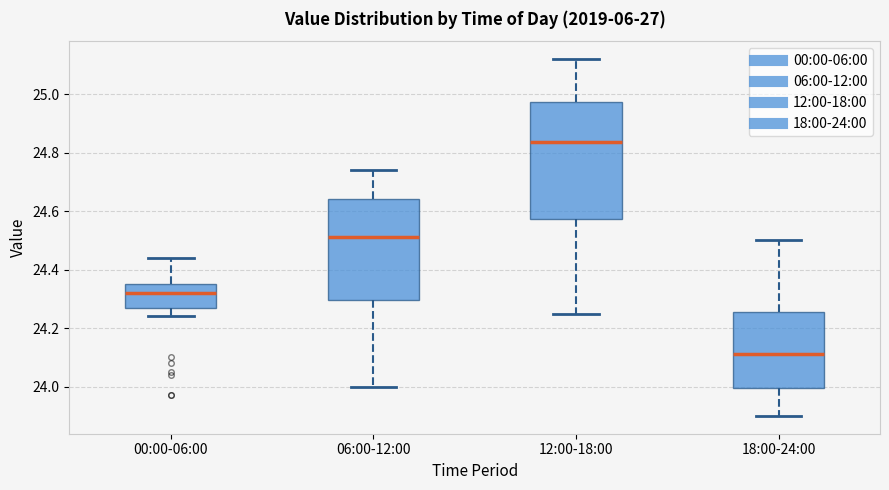

Reading left to right, read every box against the y-axis: the position of its median line, the range the box covers, and the ends of its whiskers. The values are not printed on the chart, so give them approximately, as read against the axis.

00:00-06:00: median 24.32, box 24.28 to 24.36, whiskers 24.24 to 24.44
06:00-12:00: median 24.52, box 24.30 to 24.64, whiskers 24.00 to 24.74
12:00-18:00: median 24.84, box 24.58 to 24.98, whiskers 24.26 to 25.12
18:00-24:00: median 24.12, box 24.00 to 24.26, whiskers 23.90 to 24.50